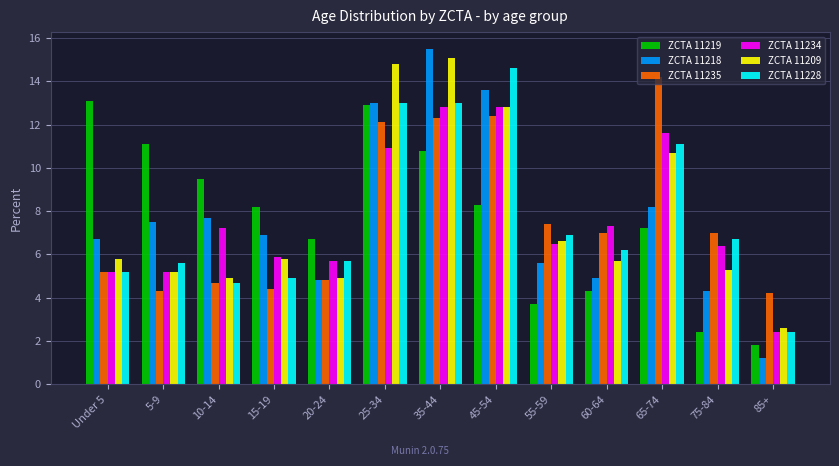

Reading left to right, extract all data points from this chart.

ZCTA 11219: 13.1	11.1	9.5	8.2	6.7	12.9	10.8	8.3	3.7	4.3	7.2	2.4	1.8
ZCTA 11218: 6.7	7.5	7.7	6.9	4.8	13.0	15.5	13.6	5.6	4.9	8.2	4.3	1.2
ZCTA 11235: 5.2	4.3	4.7	4.4	4.8	12.1	12.3	12.4	7.4	7.0	14.2	7.0	4.2
ZCTA 11234: 5.2	5.2	7.2	5.9	5.7	10.9	12.8	12.8	6.5	7.3	11.6	6.4	2.4
ZCTA 11209: 5.8	5.2	4.9	5.8	4.9	14.8	15.1	12.8	6.6	5.7	10.7	5.3	2.6
ZCTA 11228: 5.2	5.6	4.7	4.9	5.7	13.0	13.0	14.6	6.9	6.2	11.1	6.7	2.4